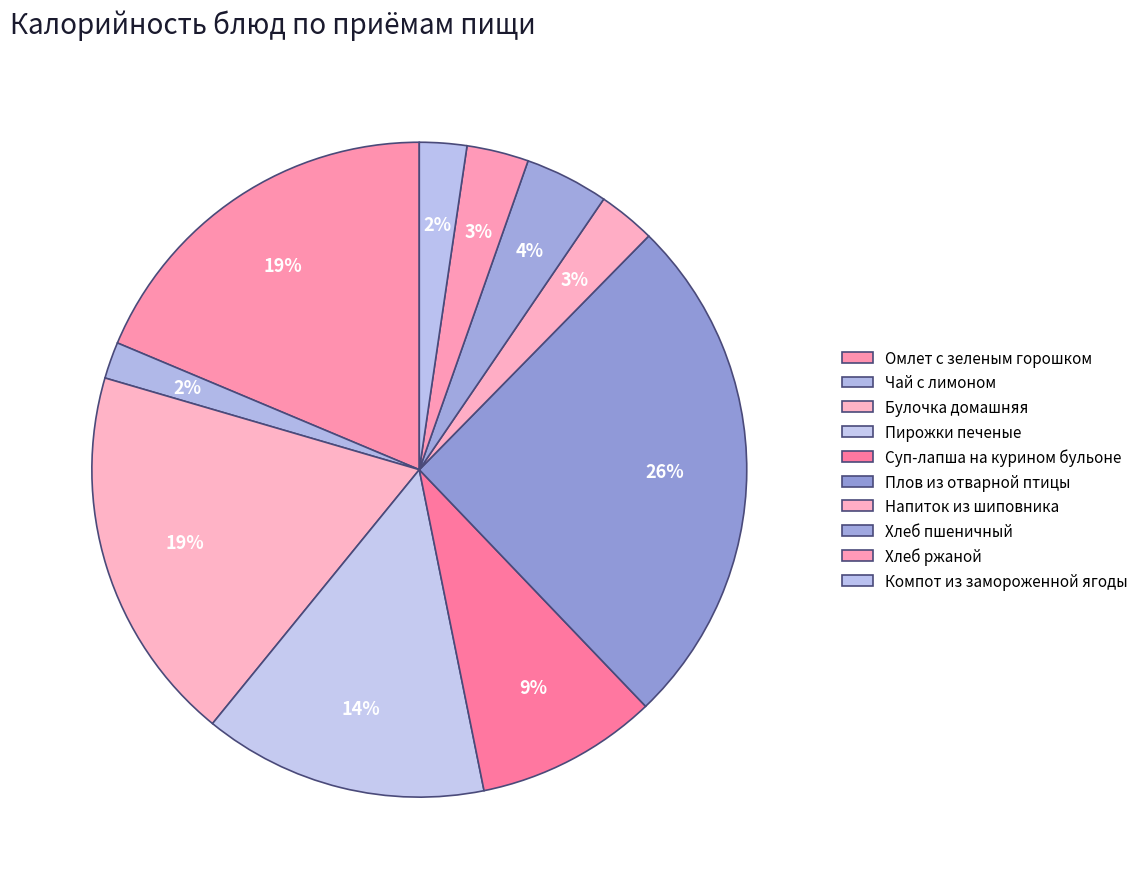

Approximately how many times larger is the value at Напиток из шиповника compared to Компот из замороженной ягоды?

1.2